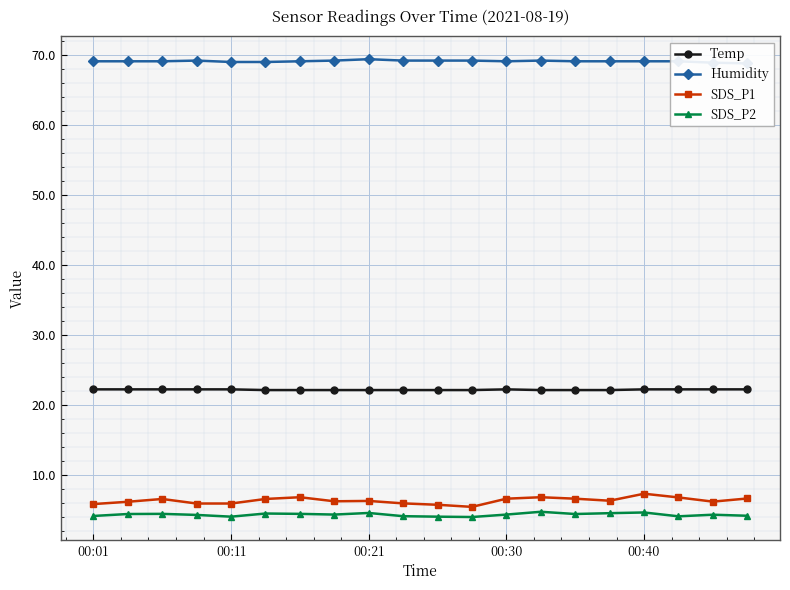

Reading right to left, extract all data points from this chart.

Temp: 22.2	22.2	22.2	22.2	22.1	22.1	22.1	22.2	22.1	22.1	22.1	22.1	22.1	22.1	22.1	22.2	22.2	22.2	22.2	22.2
Humidity: 68.8	68.9	69.1	69.1	69.1	69.1	69.2	69.1	69.2	69.2	69.2	69.4	69.2	69.1	69.0	69.0	69.2	69.1	69.1	69.1
SDS_P1: 6.6	6.2	6.8	7.3	6.3	6.6	6.8	6.6	5.4	5.7	5.9	6.2	6.2	6.8	6.5	5.9	5.9	6.5	6.1	5.8
SDS_P2: 4.1	4.3	4.0	4.6	4.5	4.4	4.7	4.3	4.0	4.0	4.1	4.5	4.3	4.4	4.5	4.0	4.2	4.4	4.4	4.1